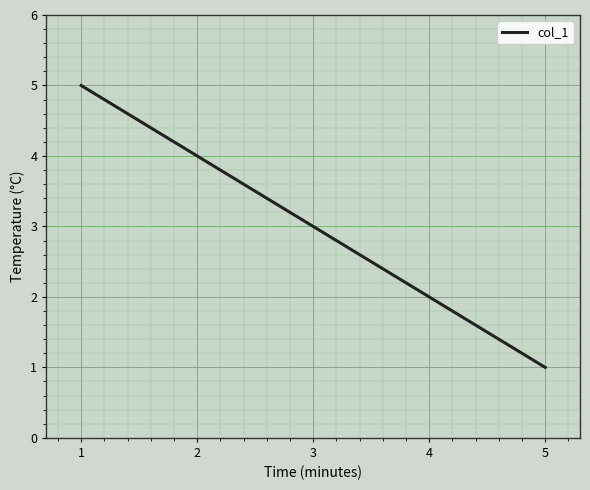

What is the change in value from 3 to 4?

-1